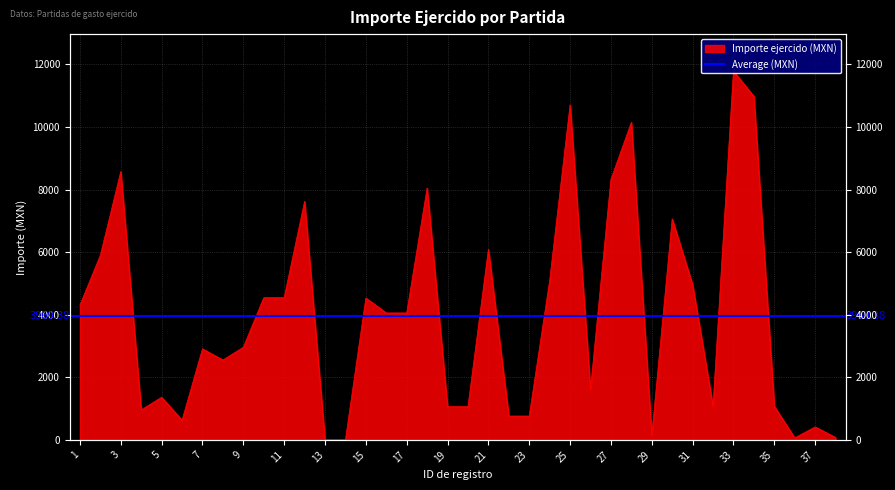

Count the number of values greater than 4057.

17